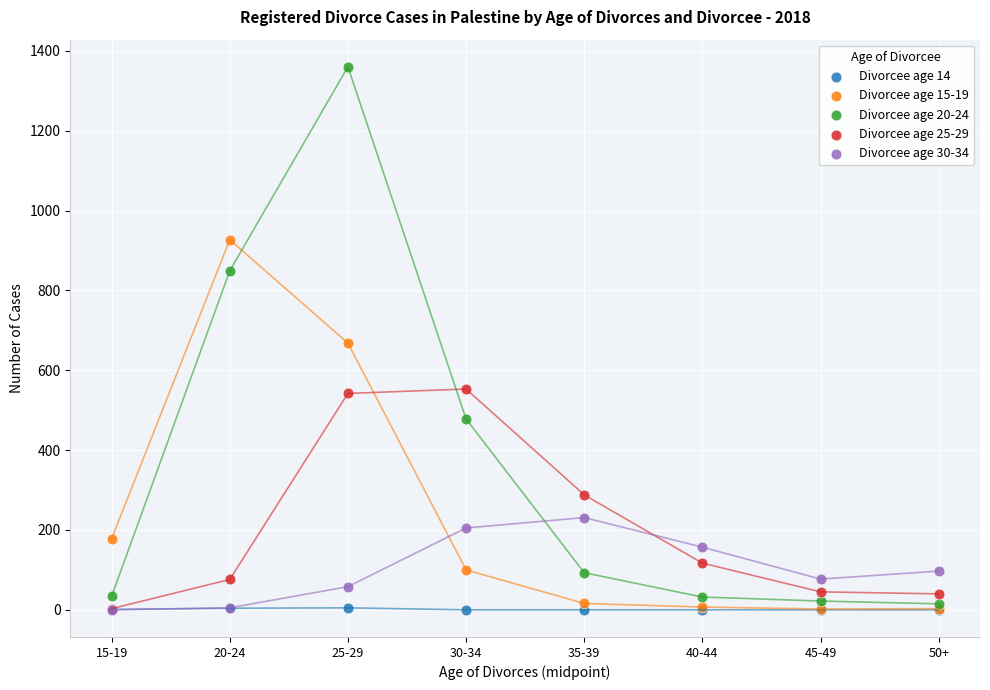

What are all the series names shown in the legend?

Divorcee age 14, Divorcee age 15-19, Divorcee age 20-24, Divorcee age 25-29, Divorcee age 30-34